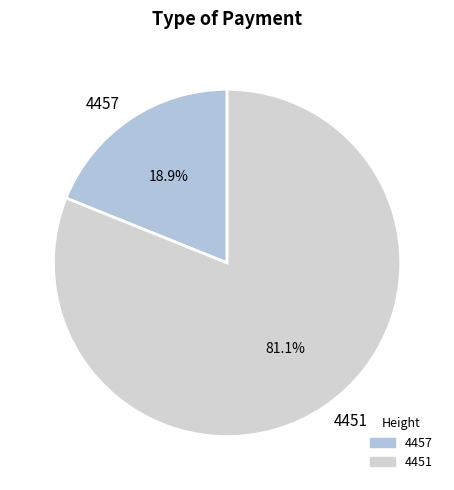

To the nearest percent, what is the difference between the 4451 and 4457 slice percentages?

62%